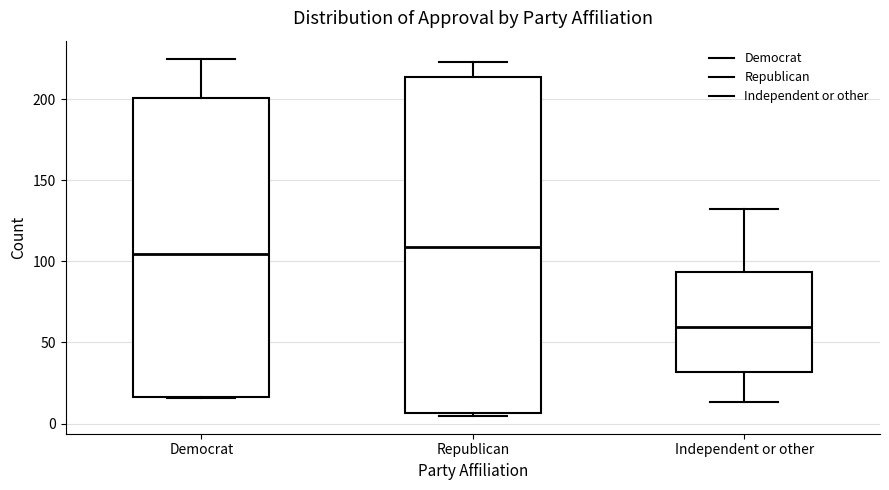

Reading left to right, read every box against the y-axis: the position of its median line, the range the box covers, and the ends of its whiskers. The values are not printed on the chart, so give them approximately, as read against the axis.

Democrat: median 105, box 15 to 200, whiskers 15 to 225
Republican: median 110, box 5 to 215, whiskers 5 (just below the box's lower edge) to 225
Independent or other: median 60, box 30 to 95, whiskers 15 to 130